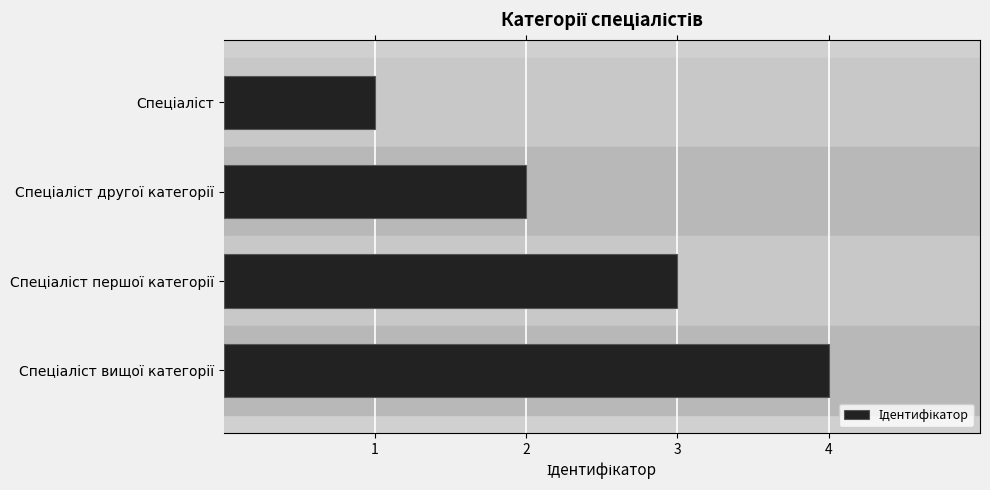

What is the difference between the maximum and minimum values?

3